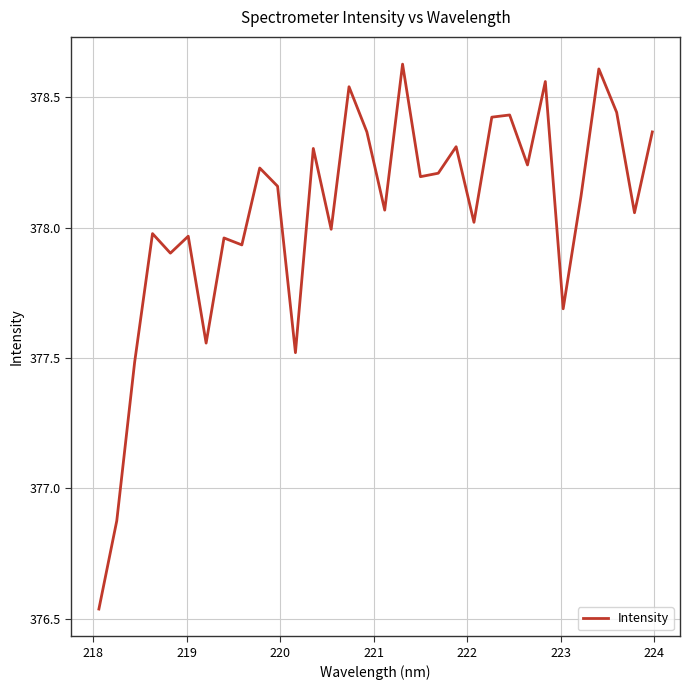

How many series are shown in this chart?

1